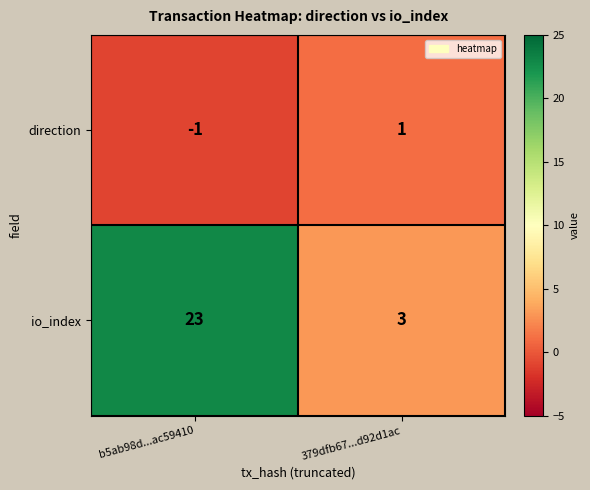

True or false: io_index has a value of 5 at b5ab98d...ac59410.

False